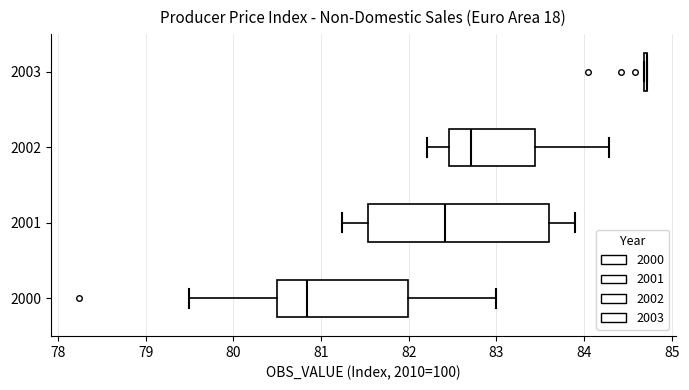

Reading bottom to top, transcribe this box plot: for each box, give where its median line is, the range the box spans, and where its two whiskers end, as read against the x-axis. The values are not printed on the chart, so give them approximately, as read against the axis.

2000: median 80.8, box 80.5 to 82.0, whiskers 79.5 to 83.0
2001: median 82.4, box 81.5 to 83.6, whiskers 81.2 to 83.9
2002: median 82.7, box 82.5 to 83.4, whiskers 82.2 to 84.3
2003: box collapsed to a line at 84.7, whiskers 84.7 to 84.7